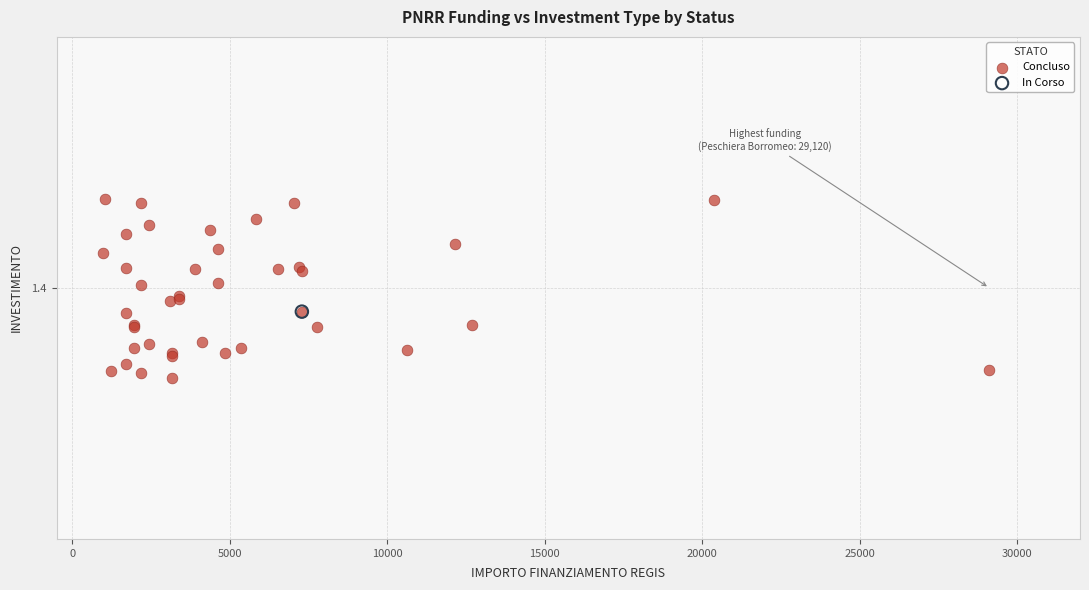

What are all the series names shown in the legend?

Concluso, In Corso